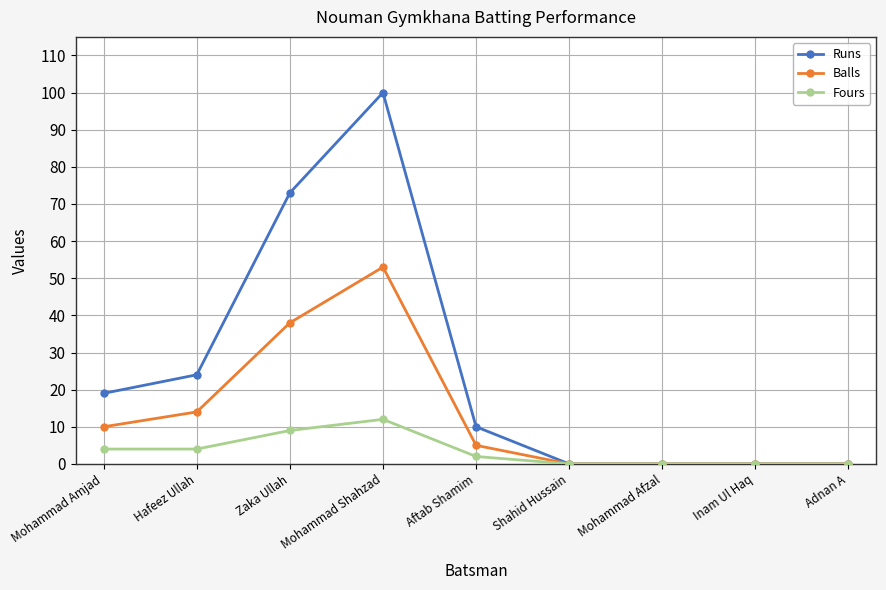

Reading right to left, extract all data points from this chart.

Runs: Adnan A=0	Inam Ul Haq=0	Mohammad Afzal=0	Shahid Hussain=0	Aftab Shamim=10	Mohammad Shahzad=100	Zaka Ullah=73	Hafeez Ullah=24	Mohammad Amjad=19
Balls: Adnan A=0	Inam Ul Haq=0	Mohammad Afzal=0	Shahid Hussain=0	Aftab Shamim=5	Mohammad Shahzad=53	Zaka Ullah=38	Hafeez Ullah=14	Mohammad Amjad=10
Fours: Adnan A=0	Inam Ul Haq=0	Mohammad Afzal=0	Shahid Hussain=0	Aftab Shamim=2	Mohammad Shahzad=12	Zaka Ullah=9	Hafeez Ullah=4	Mohammad Amjad=4